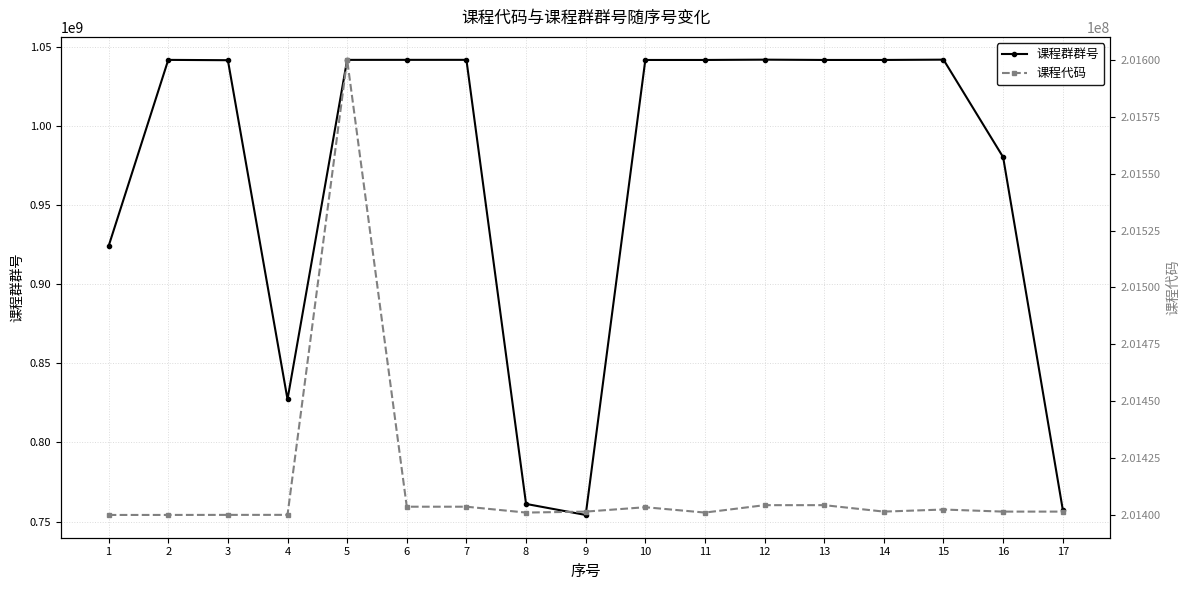

What is the difference between the maximum and minimum values in the 课程群群号 series?

287690661